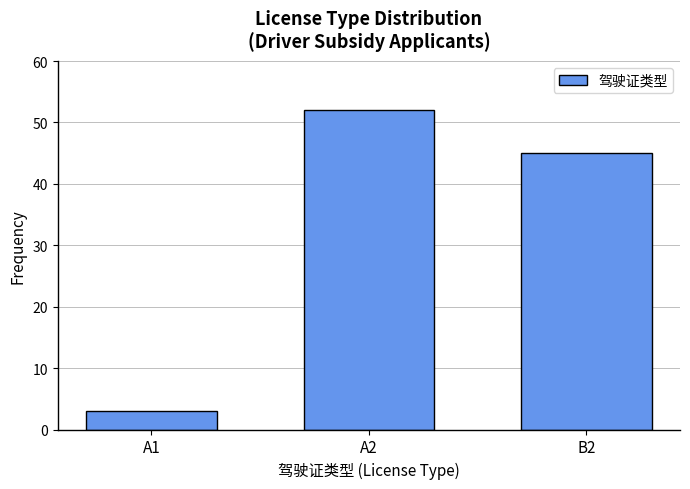

Reading right to left, transcribe all the data shown in this chart.

B2=45	A2=52	A1=3